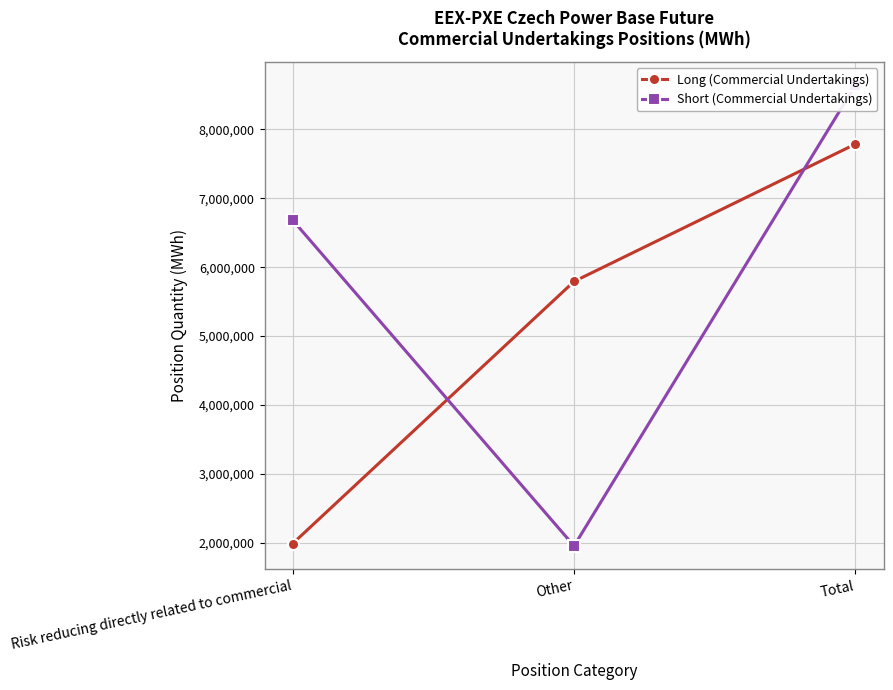

What is the greatest value displayed?

8639488